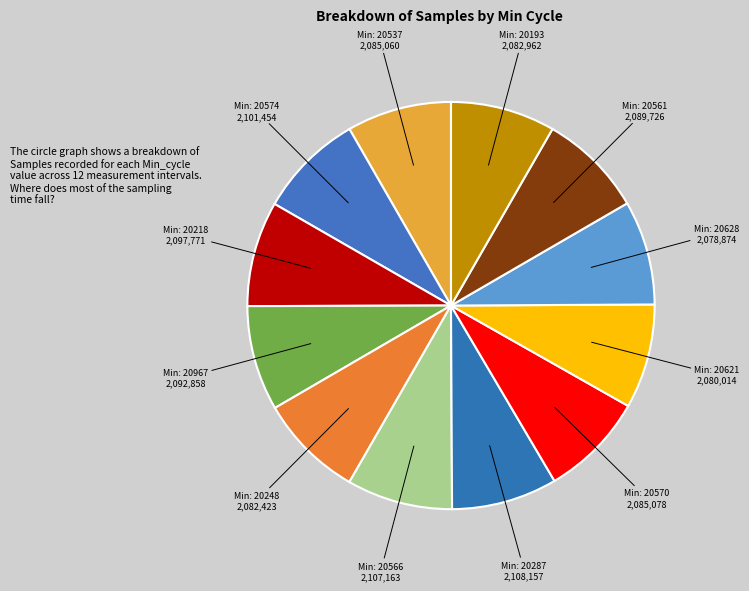

Which slice is the smallest?

20628